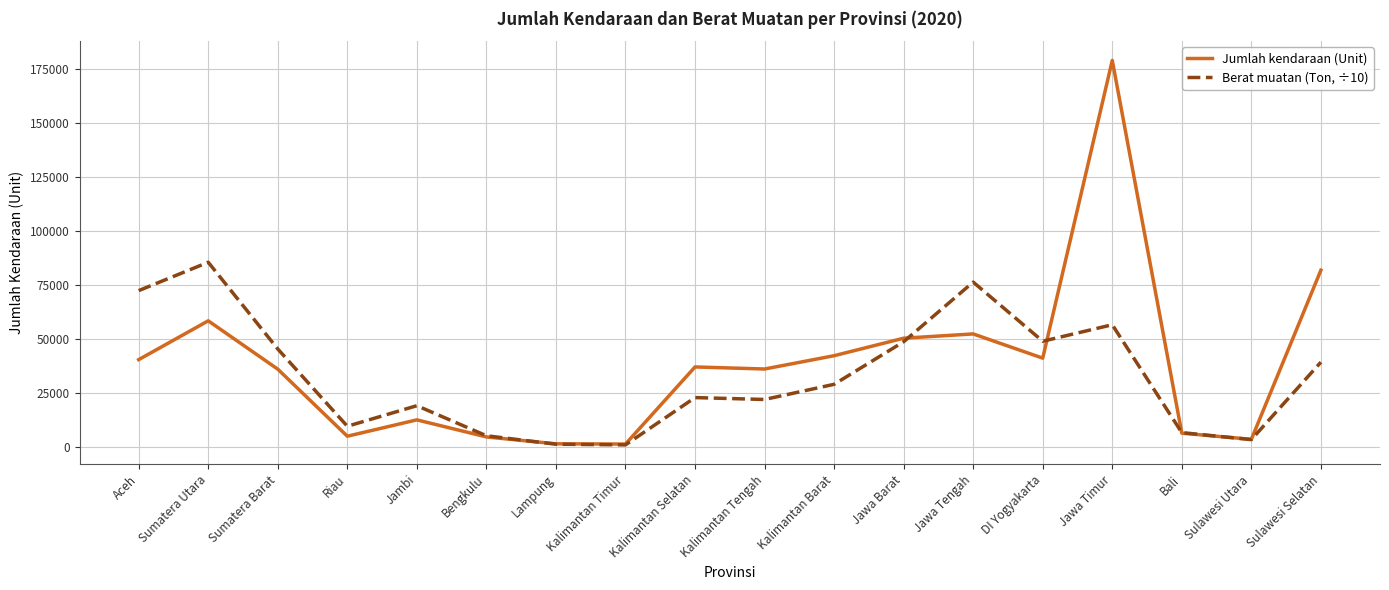

What position from the right is Sulawesi Utara?

2